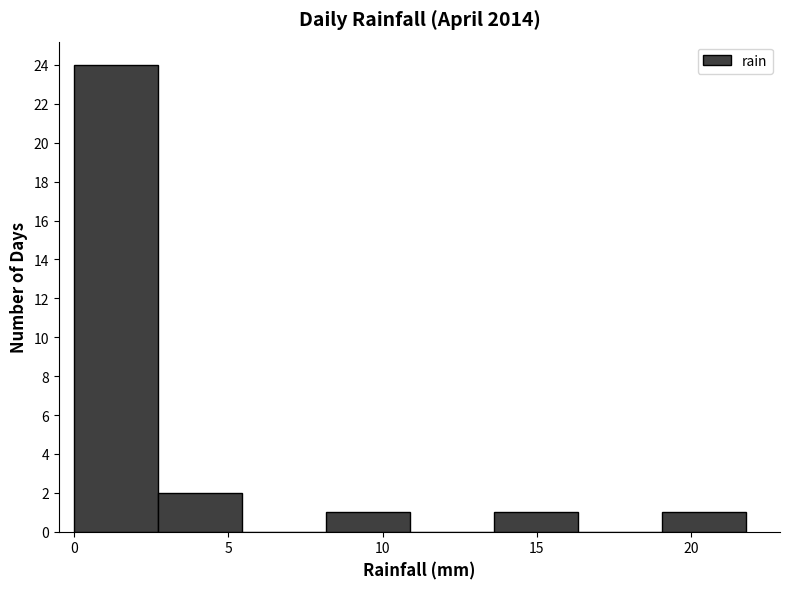

What is the height of the bar covering 8.0 to 11.0 on the x-axis? Neither the bar edges nor the heights are printed on the chart, so give them approximately, as read against the axes.

1